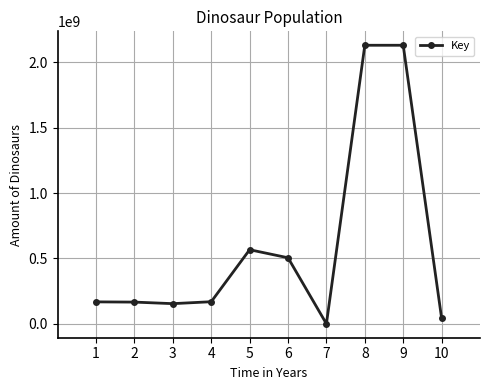

Is it true that the value at 2 is 82986091?

False